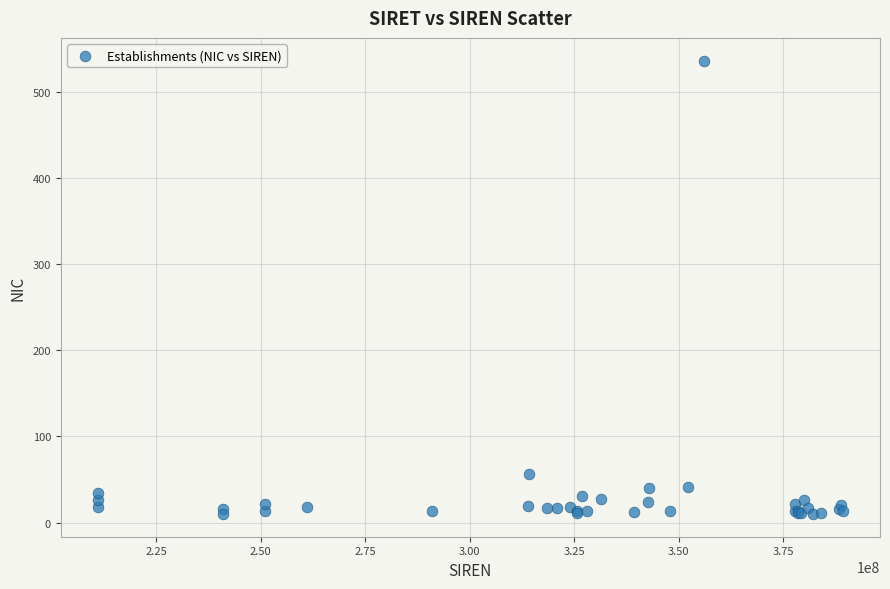

What Y value in the scatter plot is closest to 273?

56